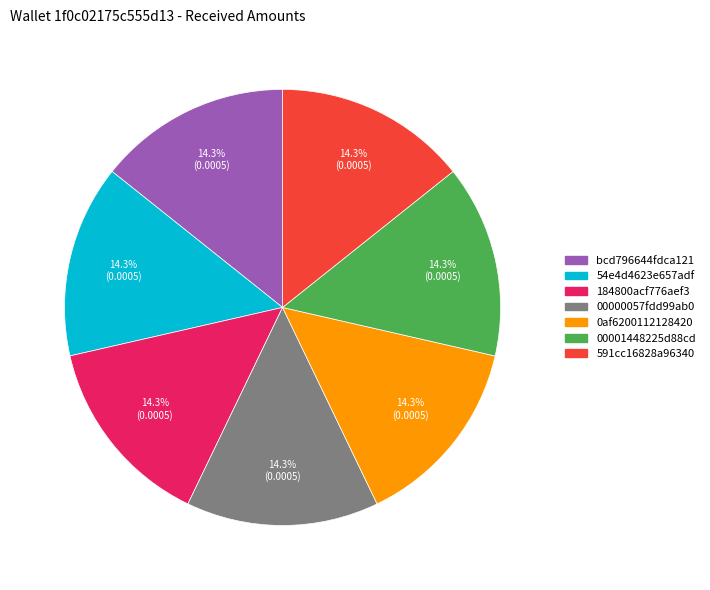

To the nearest percent, what percentage of the pie is 0af6200112128420?

14%